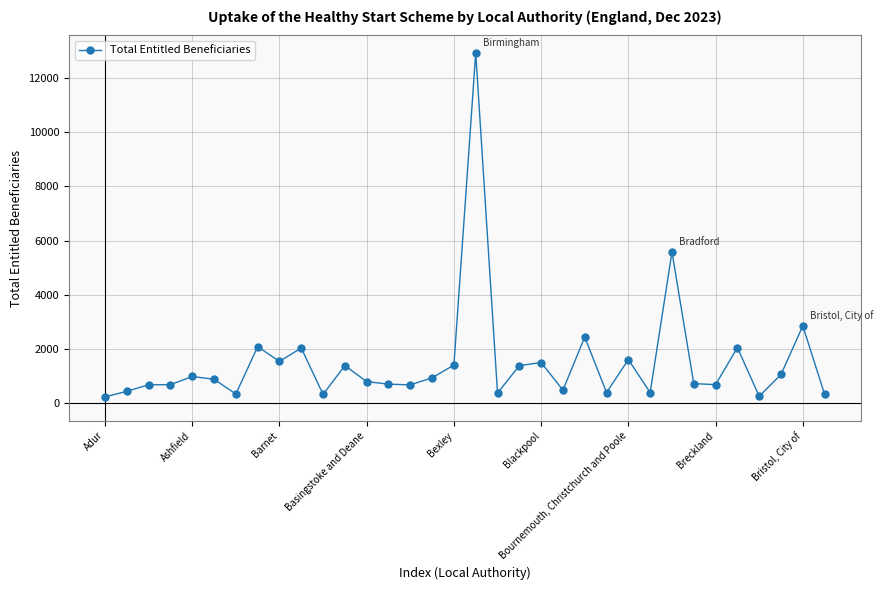

True or false: there are more than 1 points higher than both neighbors.

True